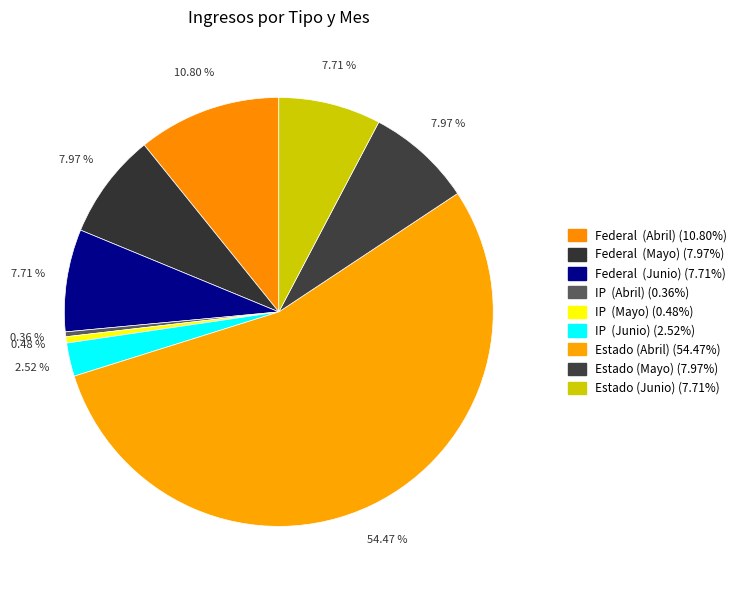

Which slice represents more than half of the pie?

Estado (Abril)